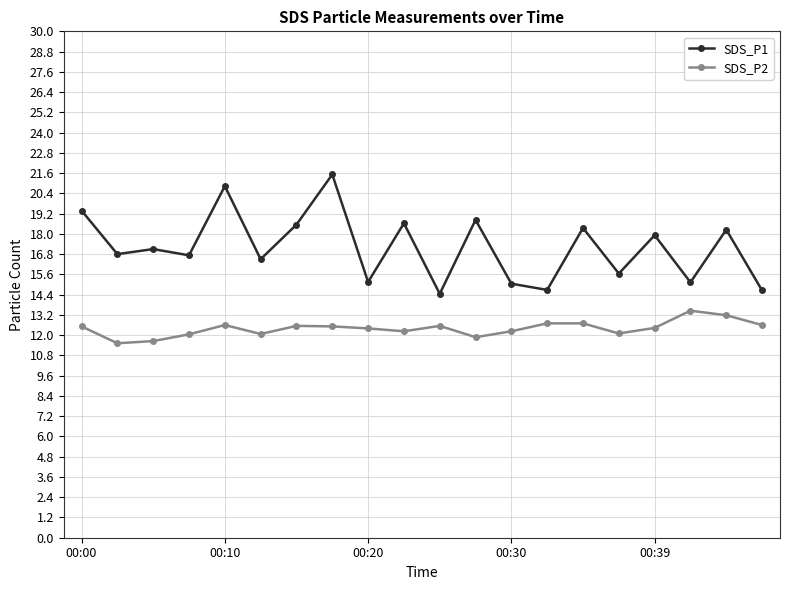

Which series has the largest range (max minus min)?

SDS_P1